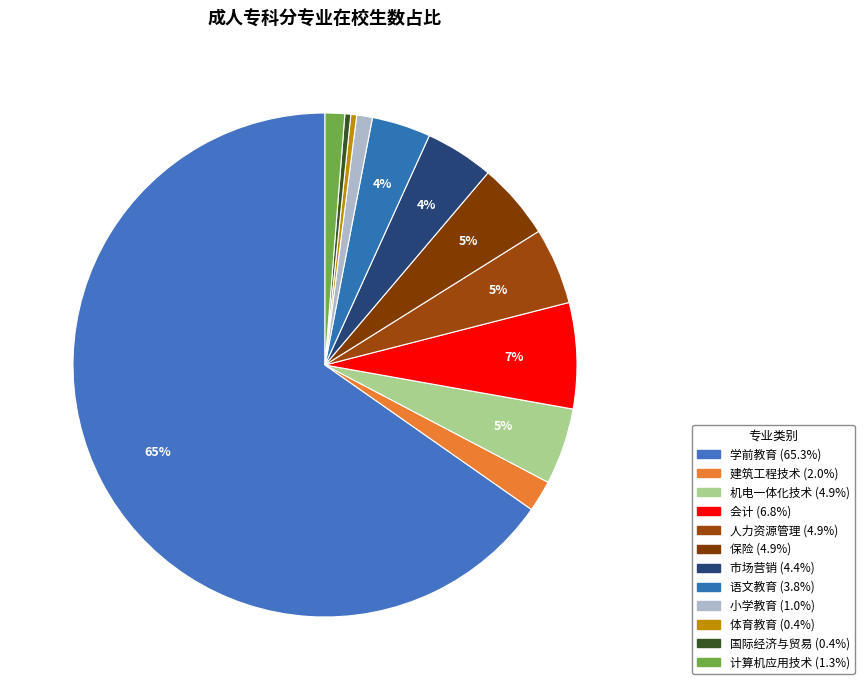

Count the number of slices in the pie.

12